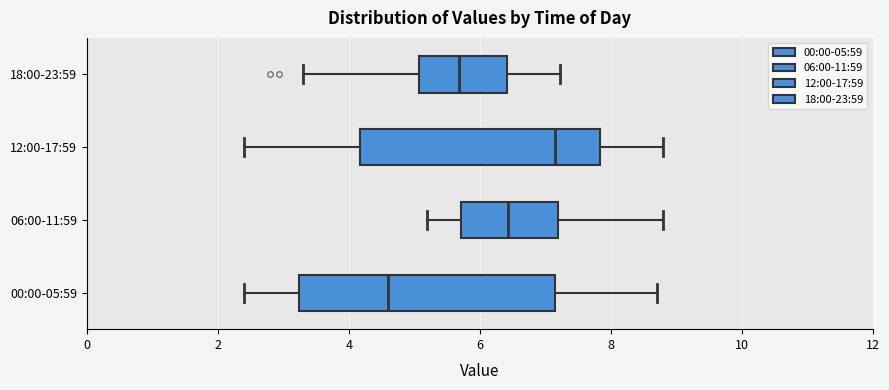

Comparing the boxes themselves (not the whiskers), which one is the widest?

00:00-05:59